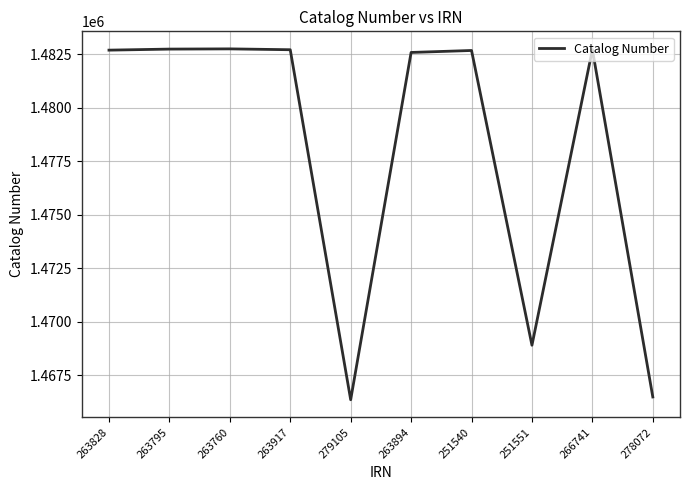

What is the difference between the values at 251551 and 263894?

13678